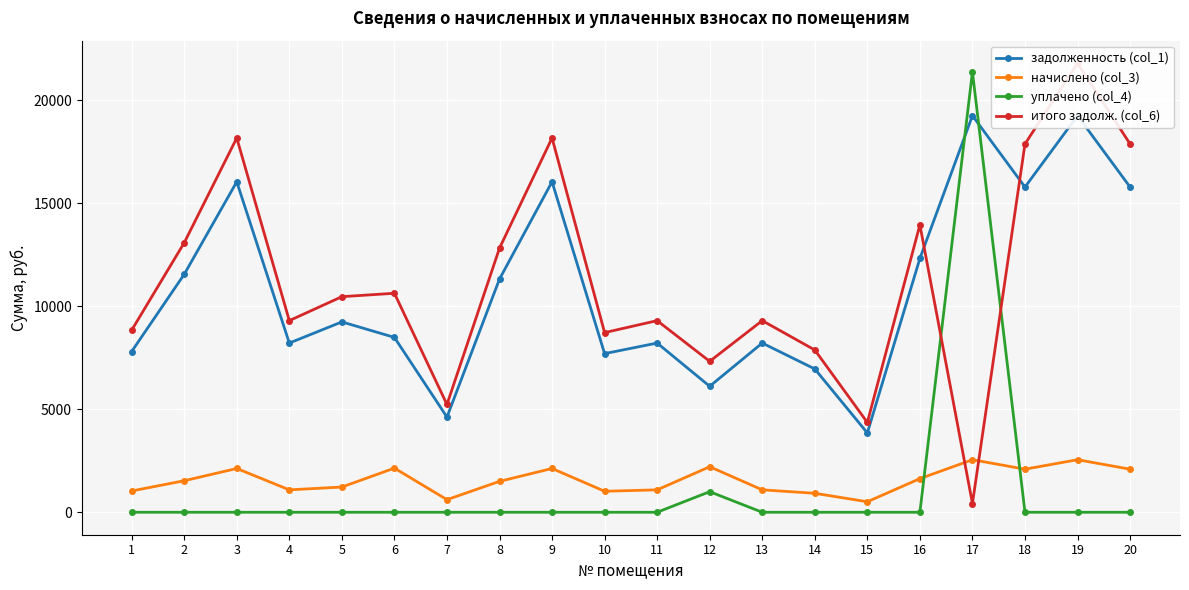

Reading right to left, transcribe all the data shown in this chart.

задолженность (col_1): 20=15793.2	19=19260.0	18=15793.2	17=19260.0	16=12326.4	15=3852.0	14=6959.3	13=8217.6	12=6118.0	11=8217.6	10=7704.0	9=16050.0	8=11324.9	7=4622.4	6=8492.4	5=9244.8	4=8217.6	3=16050.0	2=11556.0	1=7806.7
начислено (col_3): 20=2092.3	19=2551.5	18=2092.3	17=2551.5	16=1633.0	15=510.3	14=922.0	13=1088.6	12=2211.3	11=1088.6	10=1020.6	9=2126.3	8=1500.3	7=612.4	6=2143.3	5=1224.7	4=1088.6	3=2126.3	2=1530.9	1=1034.2
уплачено (col_4): 20=0.0	19=0.0	18=0.0	17=21386.2	16=0.0	15=0.0	14=0.0	13=0.0	12=1000.0	11=0.0	10=0.0	9=0.0	8=0.0	7=0.0	6=0.0	5=0.0	4=0.0	3=0.0	2=0.0	1=0.0
итого задолж. (col_6): 20=17885.5	19=21811.5	18=17885.5	17=425.2	16=13959.4	15=4362.3	14=7881.2	13=9306.2	12=7329.3	11=9306.2	10=8724.6	9=18176.3	8=12825.2	7=5234.8	6=10635.7	5=10469.5	4=9306.2	3=18176.3	2=13086.9	1=8840.9